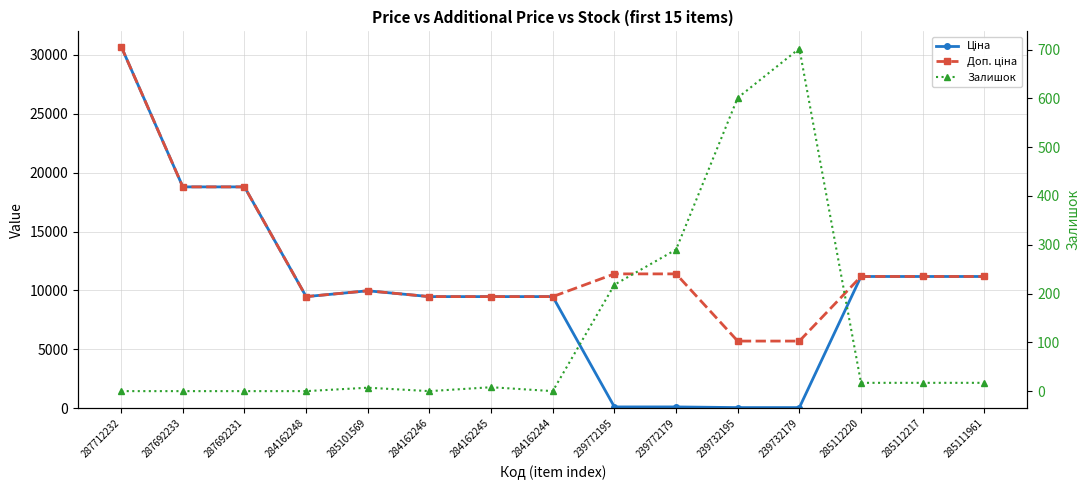

What is the spread (max minus min) of values at 287692233?

18796.8